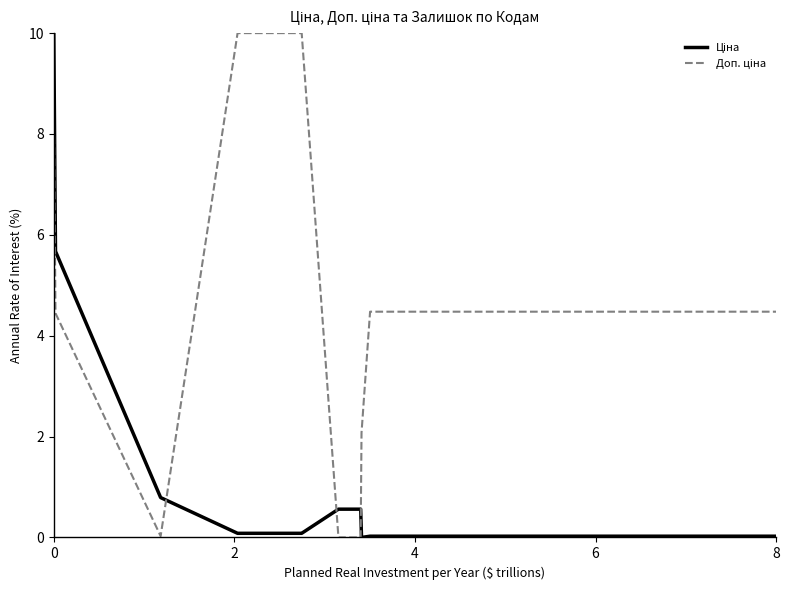

List the series in order of their peak value, highest first.

Ціна, Доп. ціна